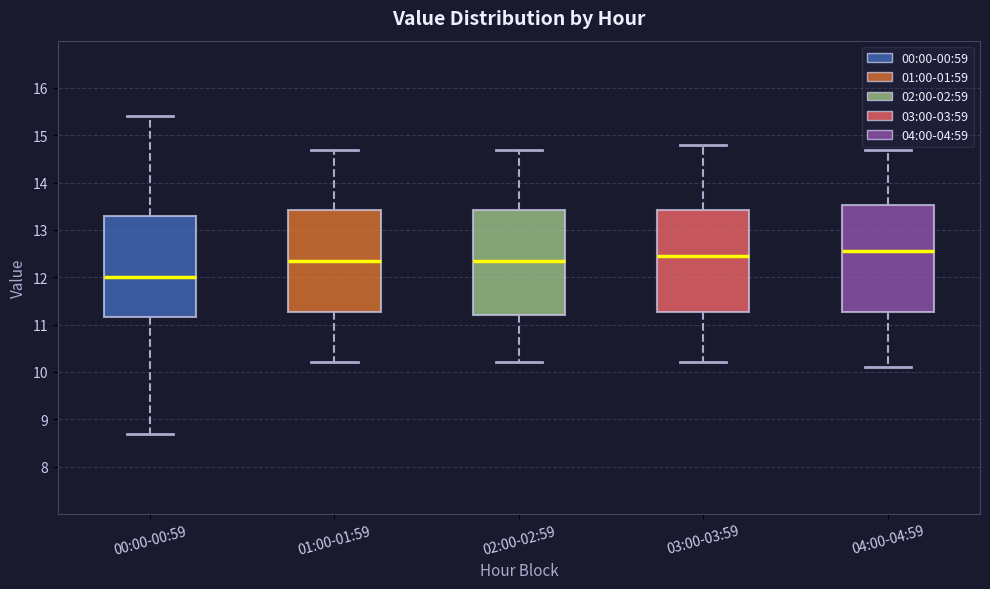

Where does the lower whisker of the box for 01:00-01:59 end on the y-axis? The values are not printed on the chart, so give them approximately, as read against the axis.

10.2